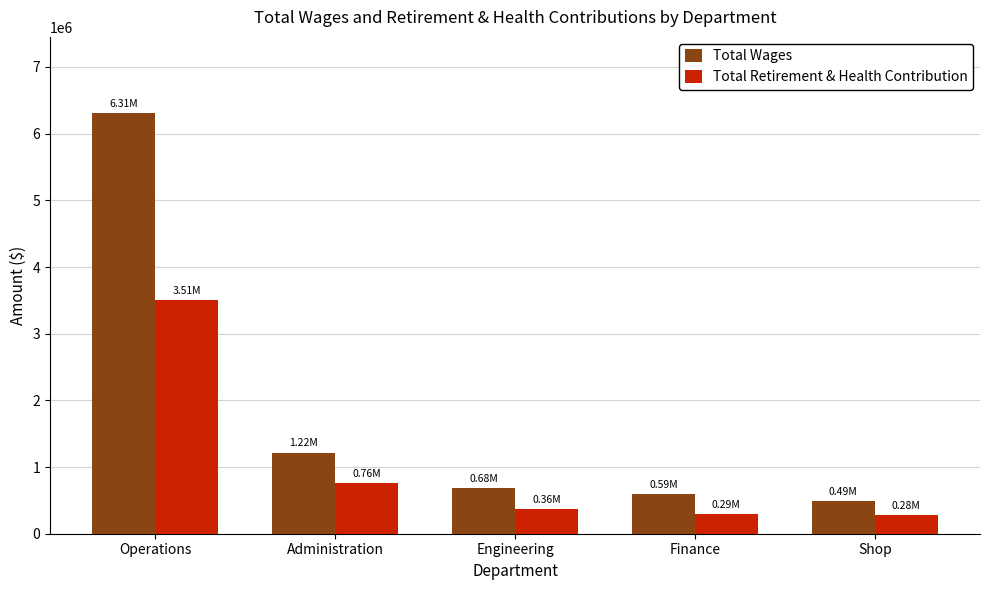

Which label corresponds to the largest value in the chart?

Operations